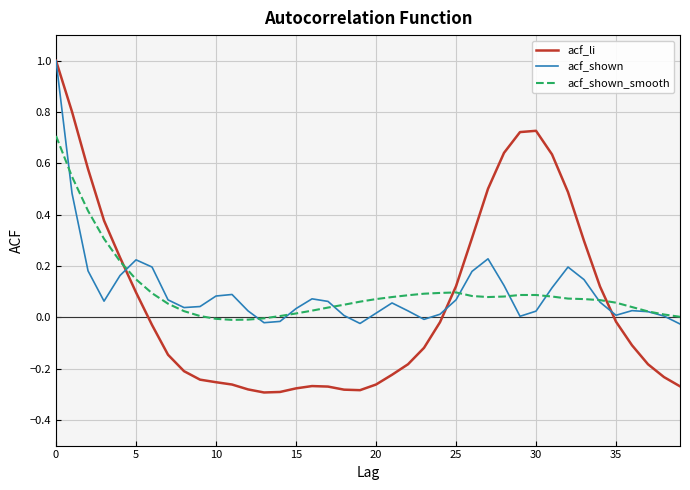

In acf_li, how many points are higher than both neighbors (excluding endpoints)?

2